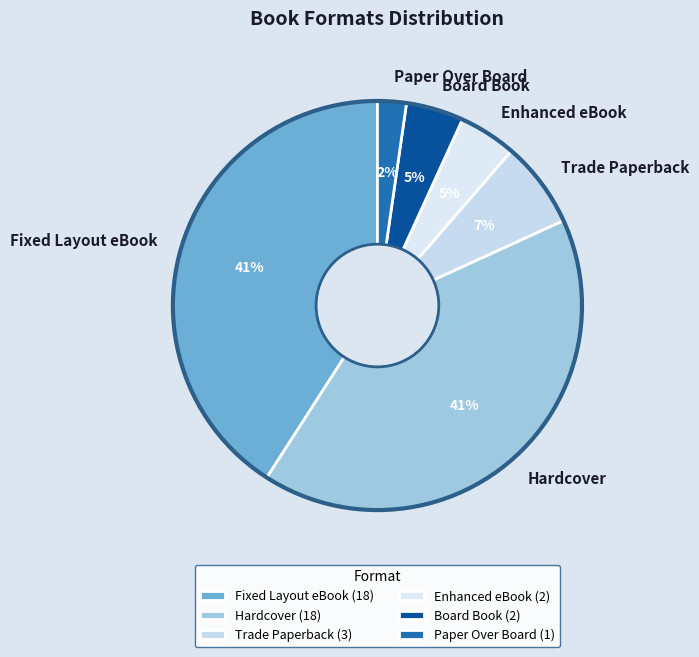

How many segments does this pie chart have?

6